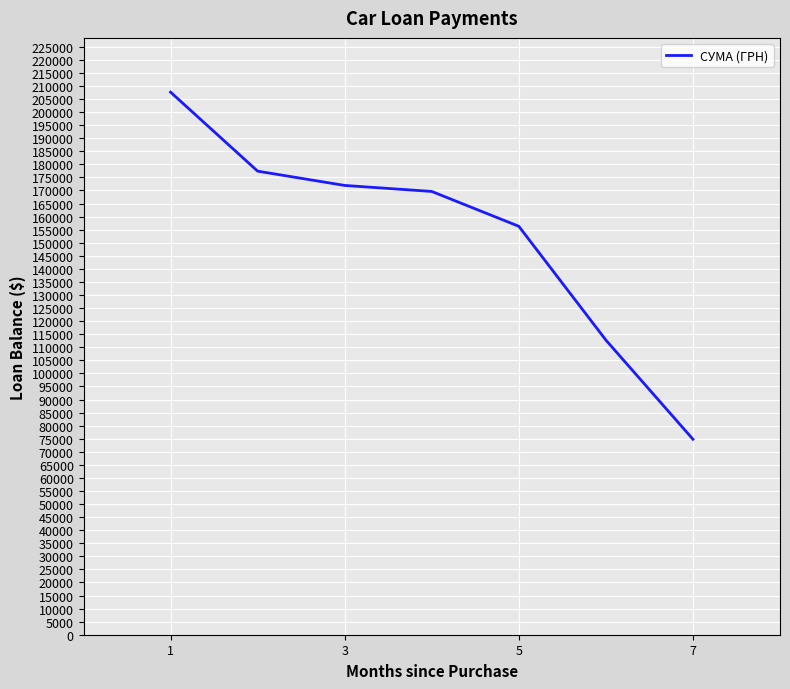

True or false: the data has more than 1 interior local peaks.

False